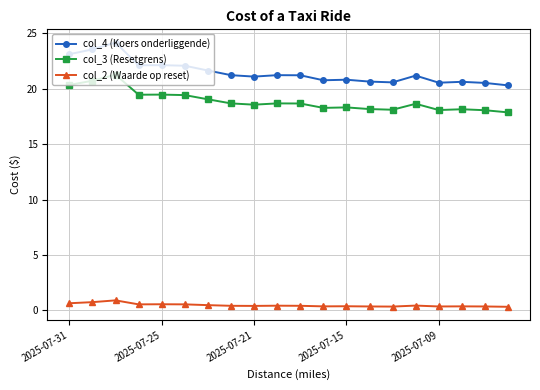

True or false: col_4 (Koers onderliggende) has more than 2 points higher than both neighbors.

True